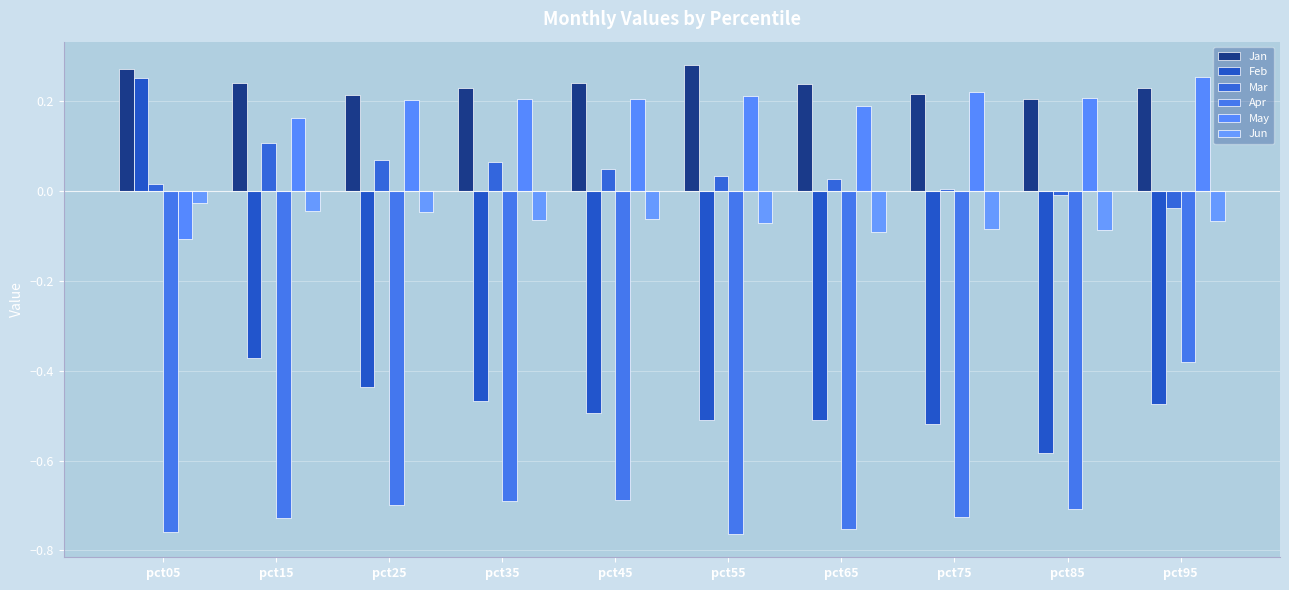

Reading right to left, what are all the values shown in this chart?

Jan: pct95=0.2	pct85=0.2	pct75=0.2	pct65=0.2	pct55=0.3	pct45=0.2	pct35=0.2	pct25=0.2	pct15=0.2	pct05=0.3
Feb: pct95=-0.5	pct85=-0.6	pct75=-0.5	pct65=-0.5	pct55=-0.5	pct45=-0.5	pct35=-0.5	pct25=-0.4	pct15=-0.4	pct05=0.3
Mar: pct95=-0.0	pct85=-0.0	pct75=0.0	pct65=0.0	pct55=0.0	pct45=0.0	pct35=0.1	pct25=0.1	pct15=0.1	pct05=0.0
Apr: pct95=-0.4	pct85=-0.7	pct75=-0.7	pct65=-0.8	pct55=-0.8	pct45=-0.7	pct35=-0.7	pct25=-0.7	pct15=-0.7	pct05=-0.8
May: pct95=0.3	pct85=0.2	pct75=0.2	pct65=0.2	pct55=0.2	pct45=0.2	pct35=0.2	pct25=0.2	pct15=0.2	pct05=-0.1
Jun: pct95=-0.1	pct85=-0.1	pct75=-0.1	pct65=-0.1	pct55=-0.1	pct45=-0.1	pct35=-0.1	pct25=-0.0	pct15=-0.0	pct05=-0.0